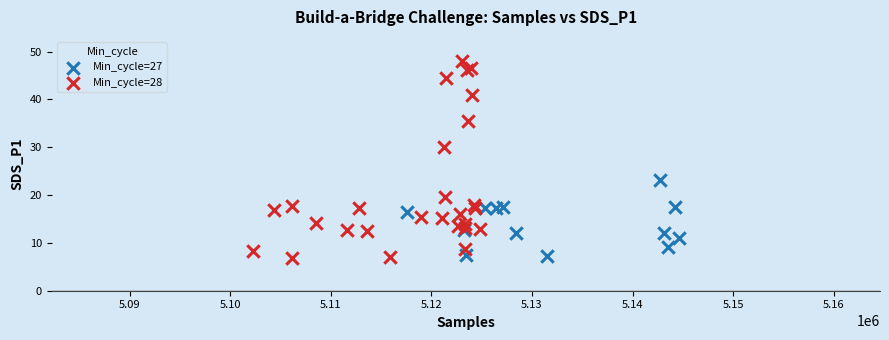

Which series has the largest Y range (max minus min)?

Min_cycle=28